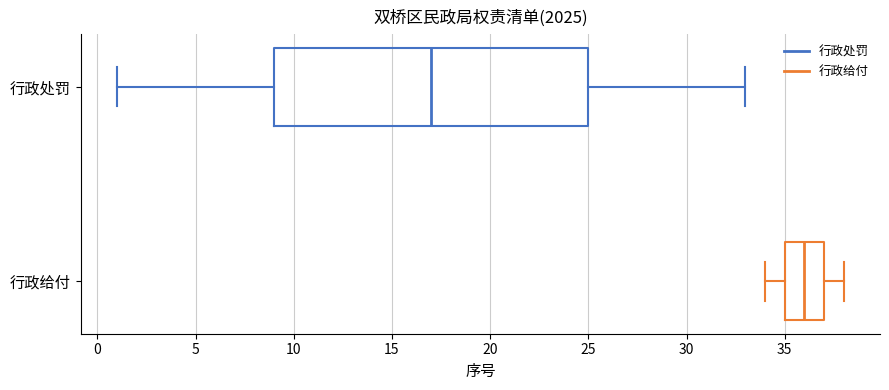

Where does the left whisker of the box for 行政处罚 end on the x-axis? The values are not printed on the chart, so give them approximately, as read against the axis.

1